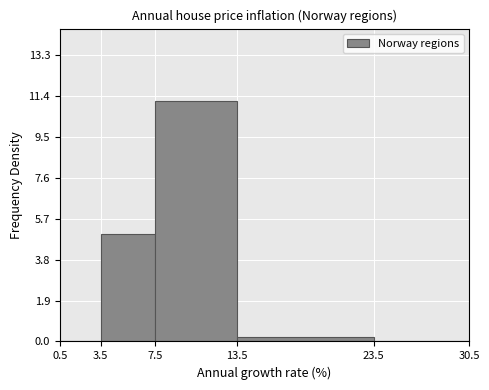

Reading left to right, transcribe this chart: for each bar, give the range it covers on the x-axis and its height. The values are not printed on the chart, so give them approximately, as read against the axis.

0.5 to 3.5: 0
3.5 to 7.5: 5.0
7.5 to 13.5: 11.2
13.5 to 23.5: 0.2
23.5 to 30.5: 0